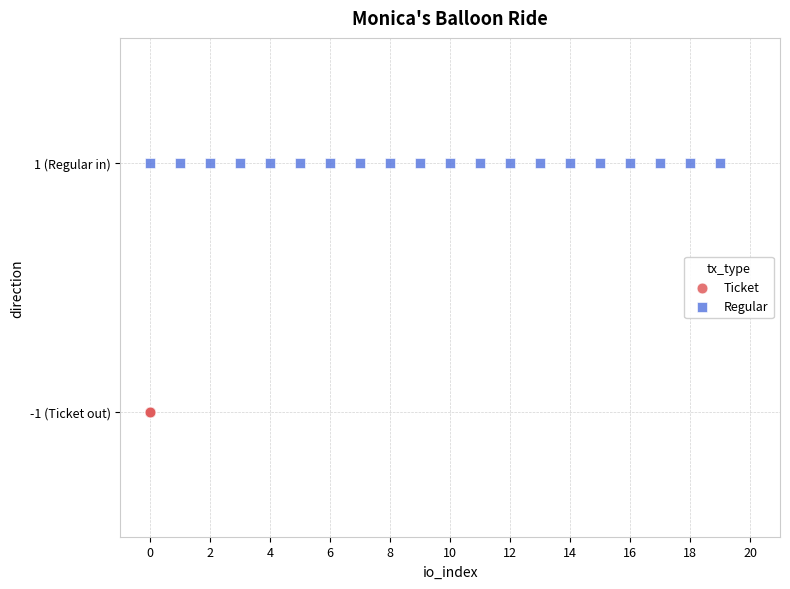

Which series reaches the minimum Y coordinate?

Ticket